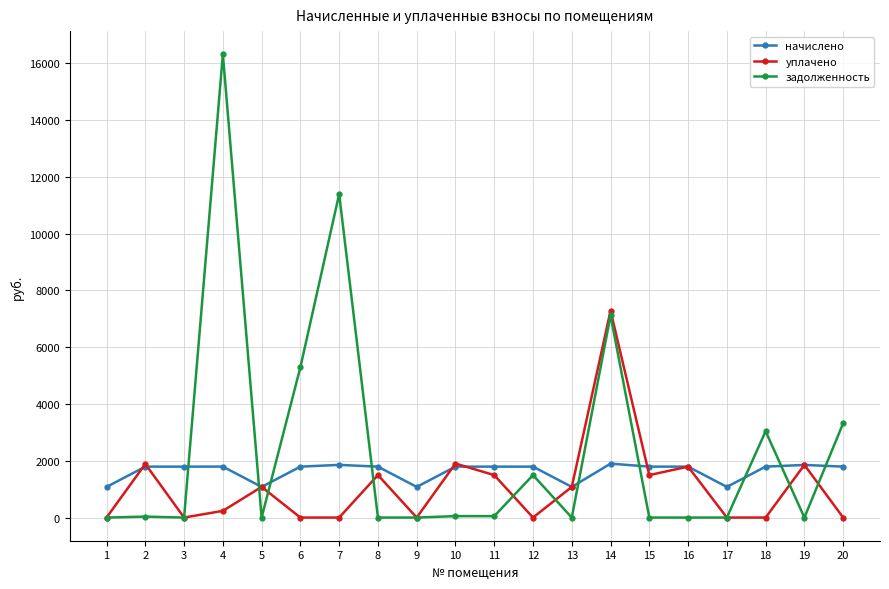

At which category does the chart reach its peak across all series?

4